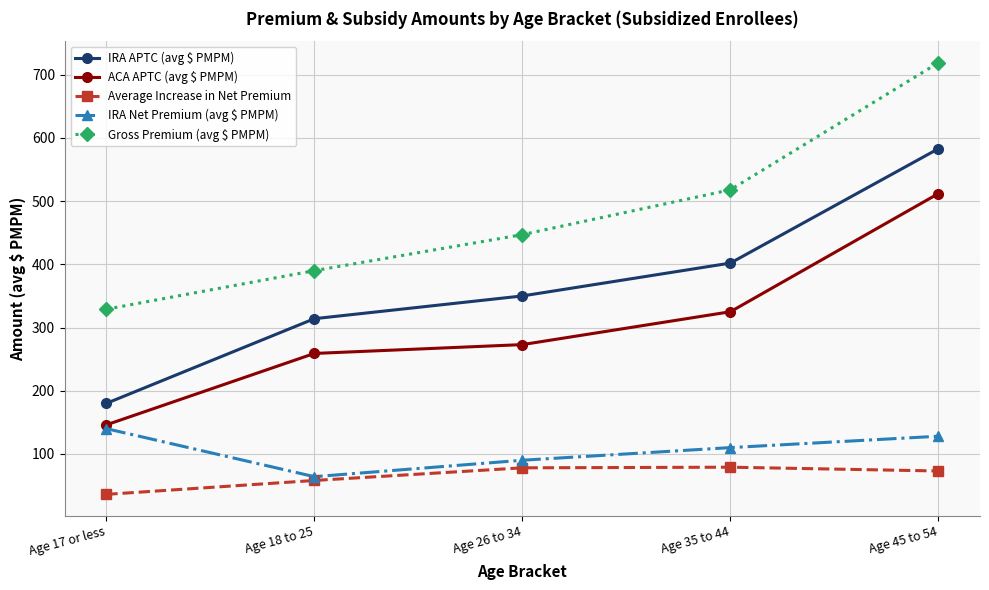

Does the chart have visible grid lines?

Yes